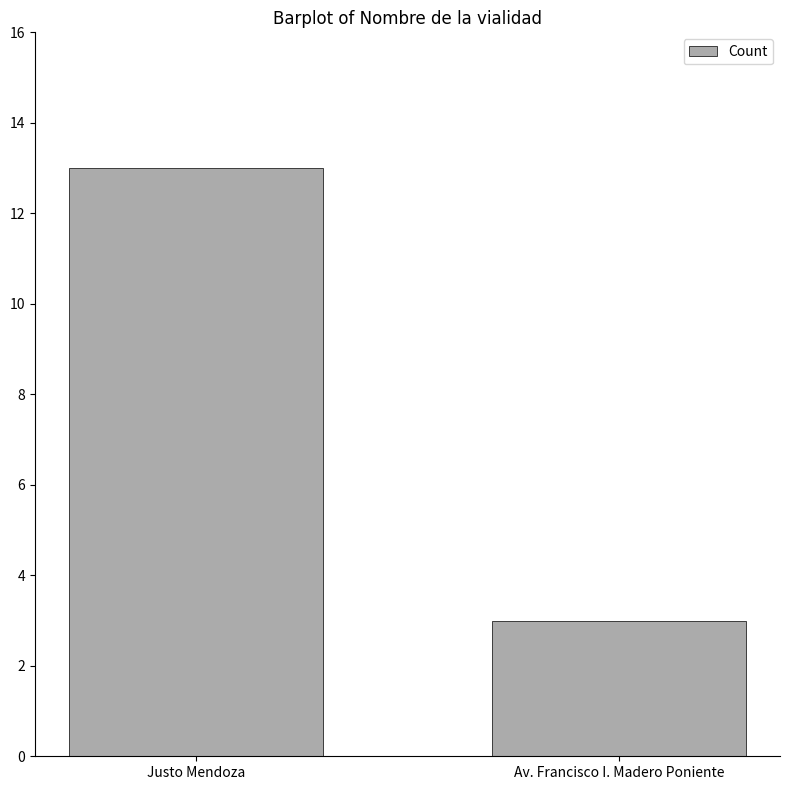

The value at Justo Mendoza is 8. True or false?

False